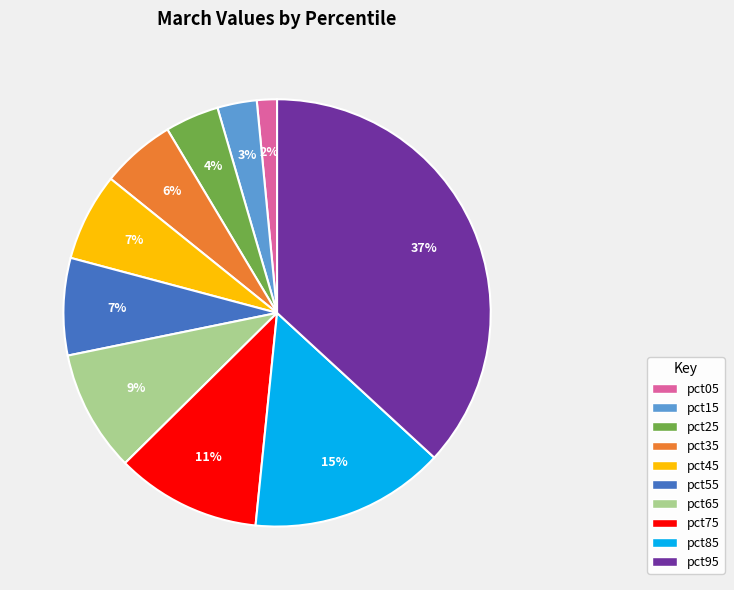

The pct05 slice represents 16% of the pie. True or false?

False